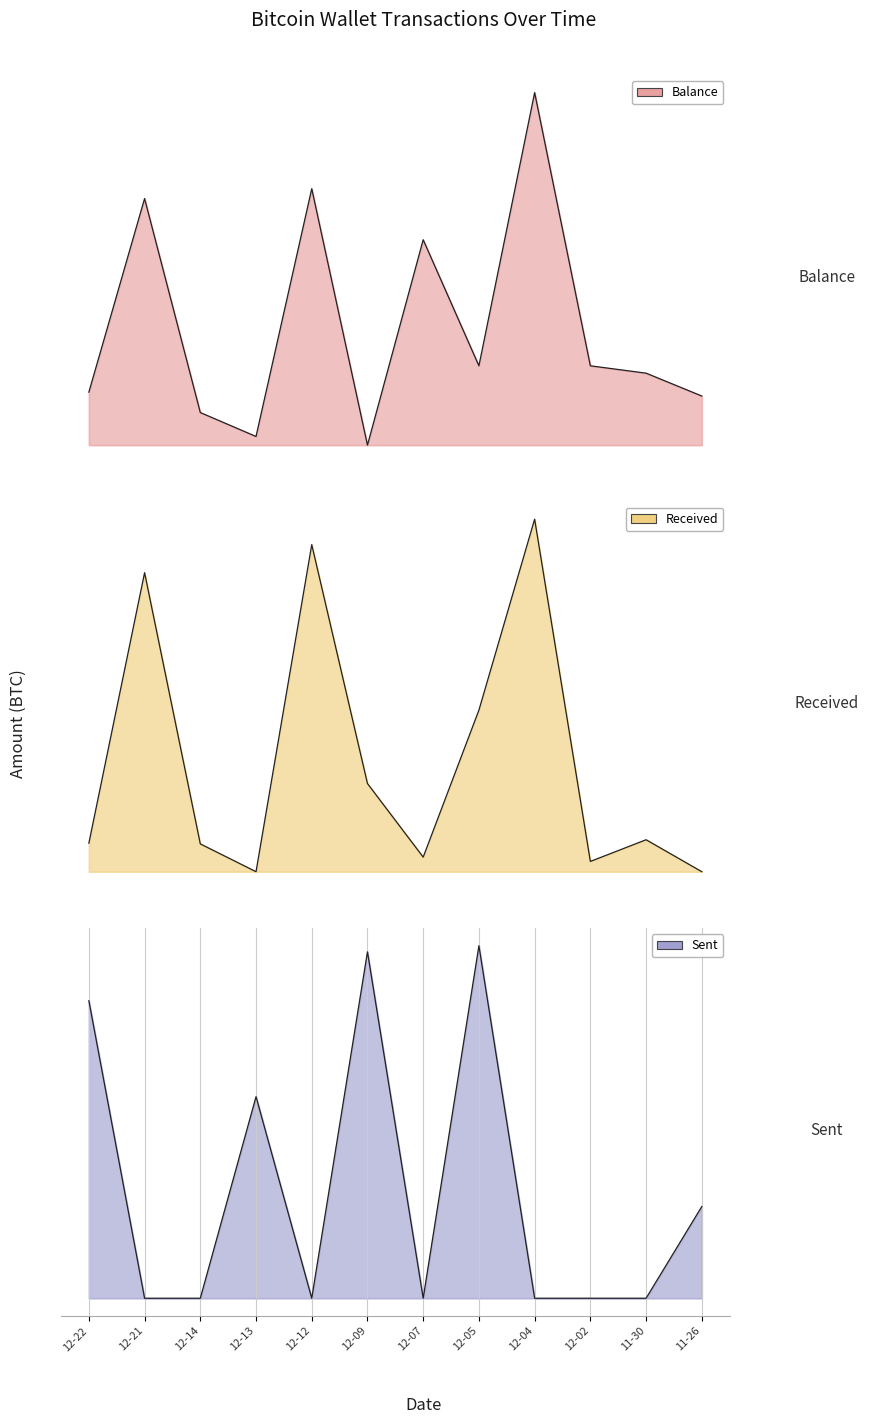

True or false: sent and received intersect in this chart.

True